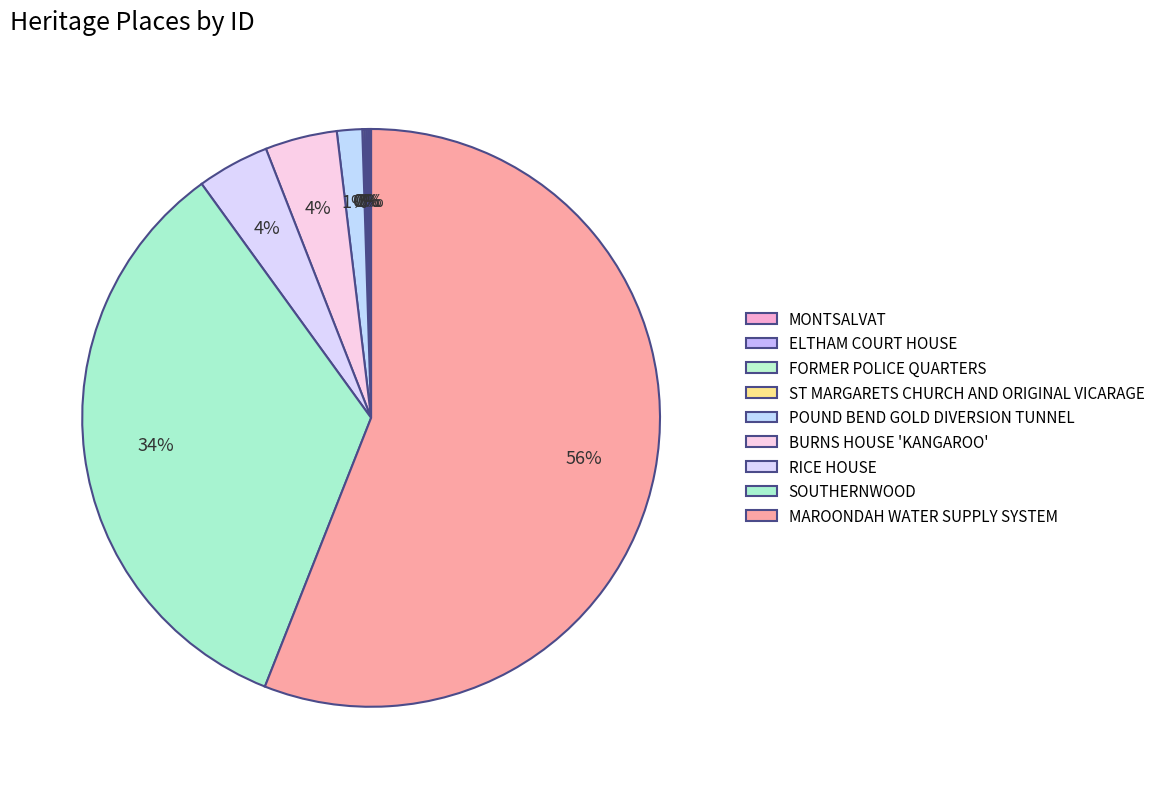

True or false: BURNS HOUSE 'KANGAROO' accounts for 16% of the total.

False